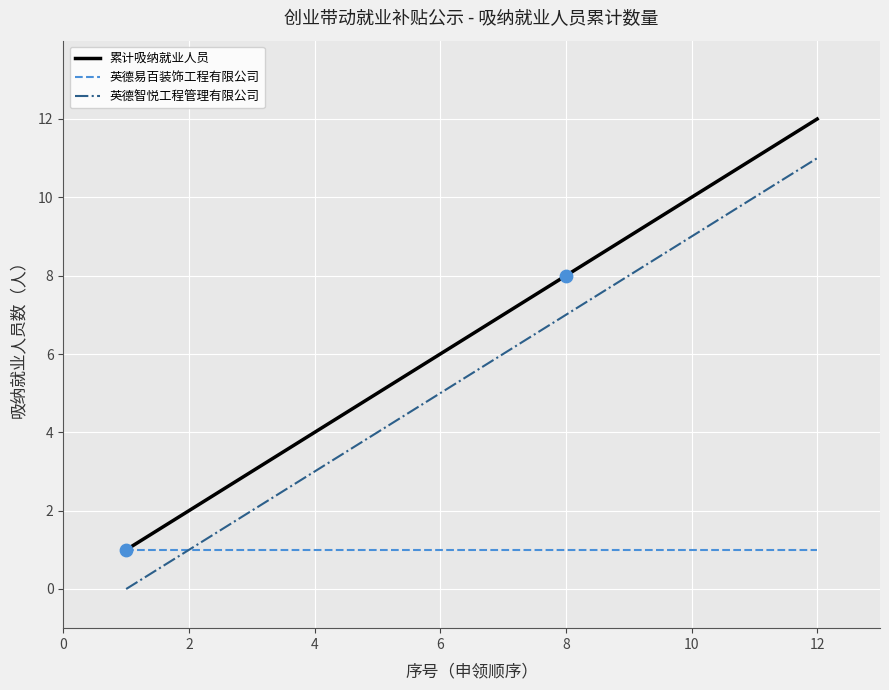

Which series has the largest total across all categories?

累计吸纳就业人员